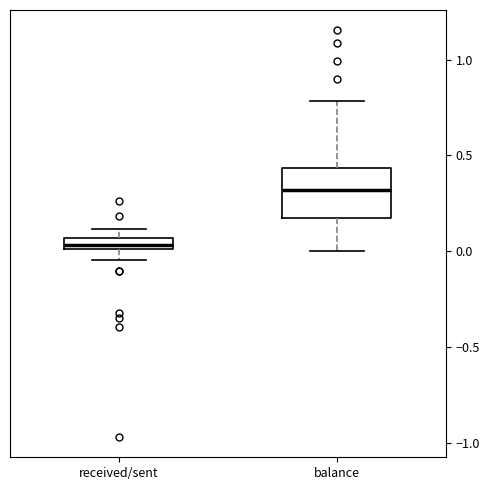

Which box's median line is the lowest?

received/sent